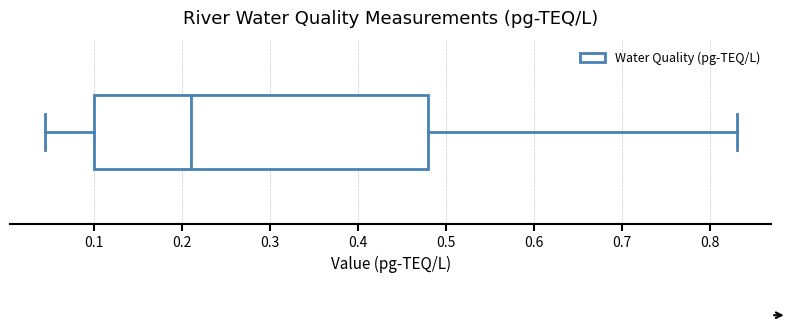

Transcribe this box plot: give where the median line is, the range the box spans, and where the two whiskers end, as read against the x-axis. The values are not printed on the chart, so give them approximately, as read against the axis.

median 0.21, box 0.10 to 0.48, whiskers 0.04 to 0.83